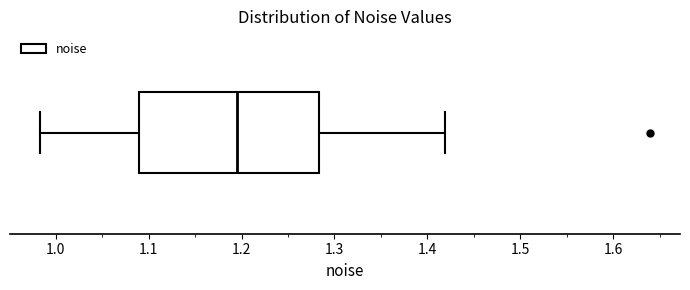

Transcribe this box plot: give where the median line is, the range the box spans, and where the two whiskers end, as read against the x-axis. The values are not printed on the chart, so give them approximately, as read against the axis.

median 1.19, box 1.09 to 1.28, whiskers 0.98 to 1.42